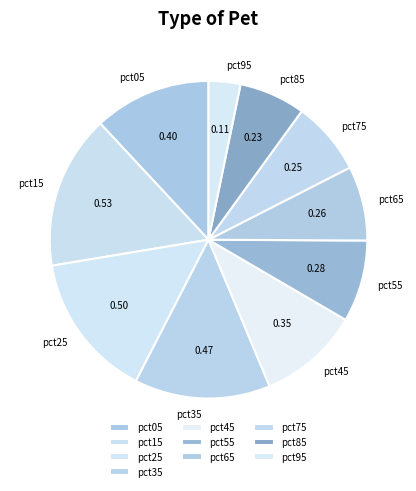

How many slices are in this pie chart?

10